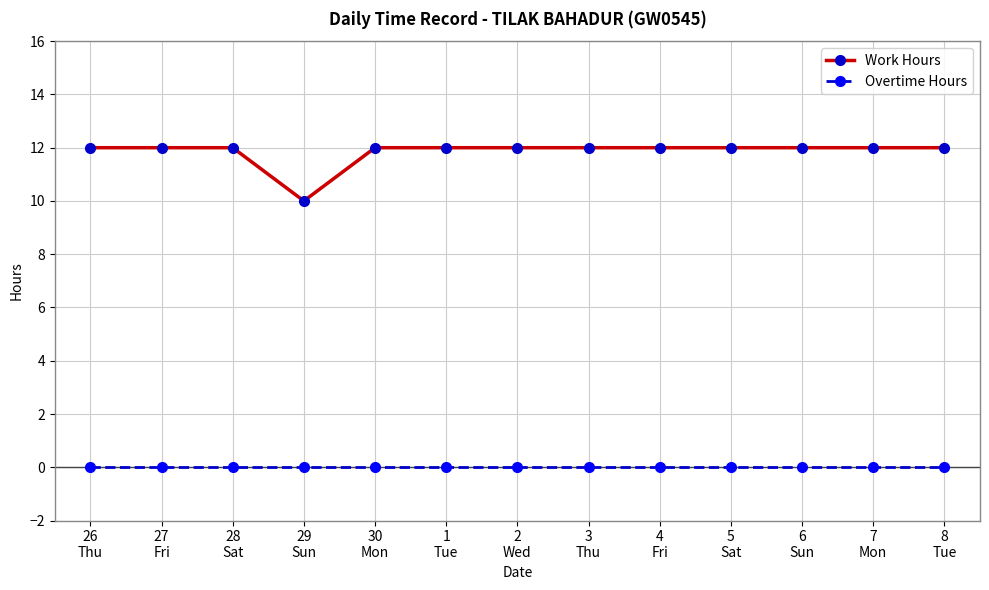

The Work Hours series shows 4 at 4
Fri. True or false?

False